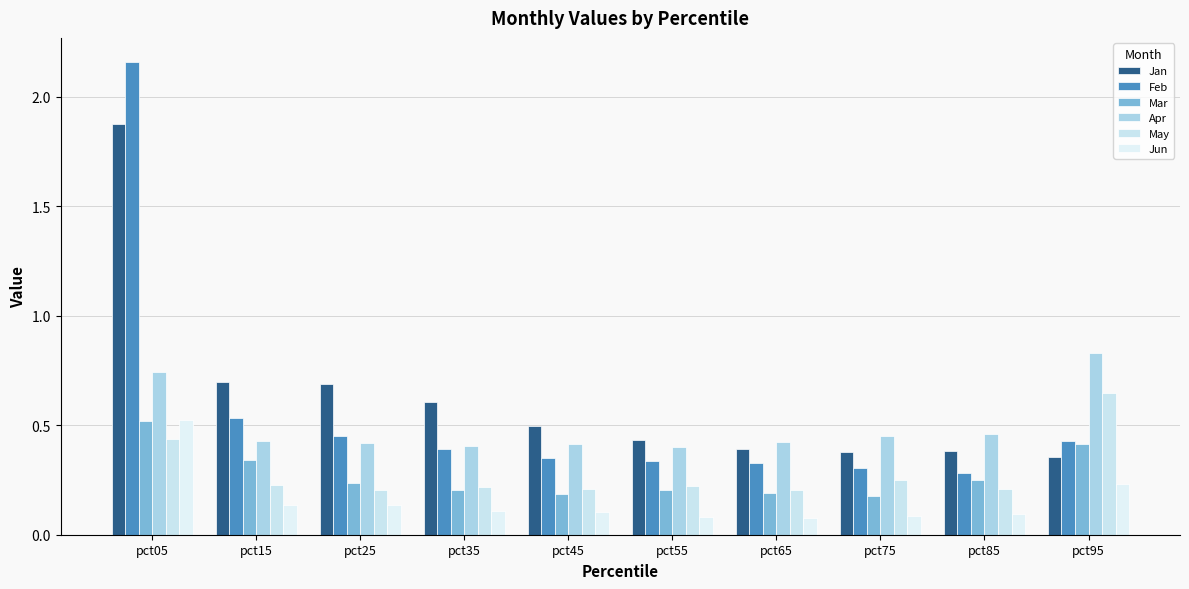

How many bars are there in each group?

6